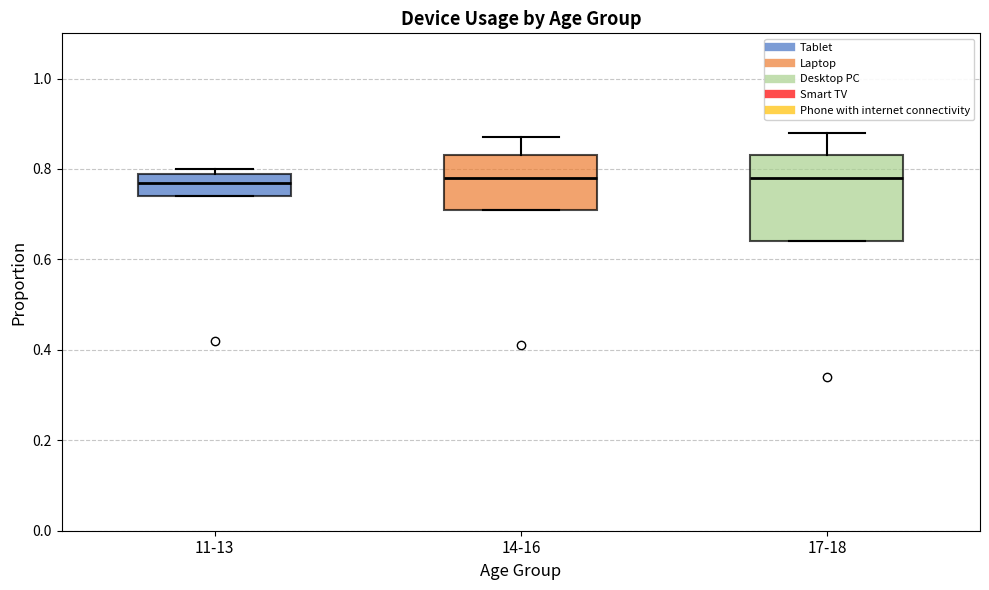

Comparing the boxes themselves (not the whiskers), which one is the tallest?

17-18